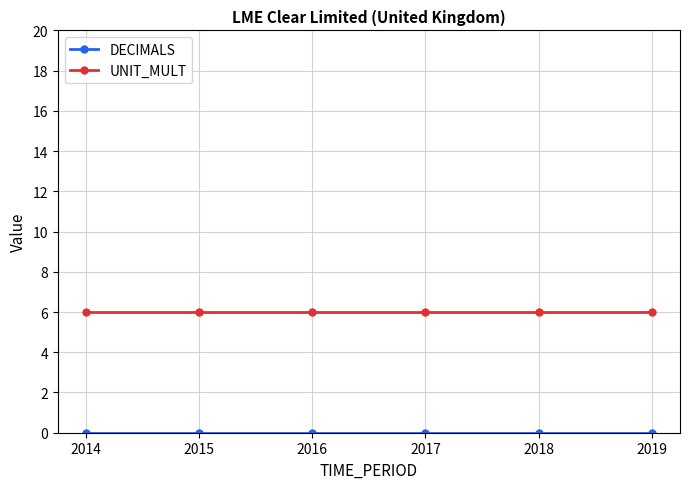

What is the maximum value for UNIT_MULT?

6